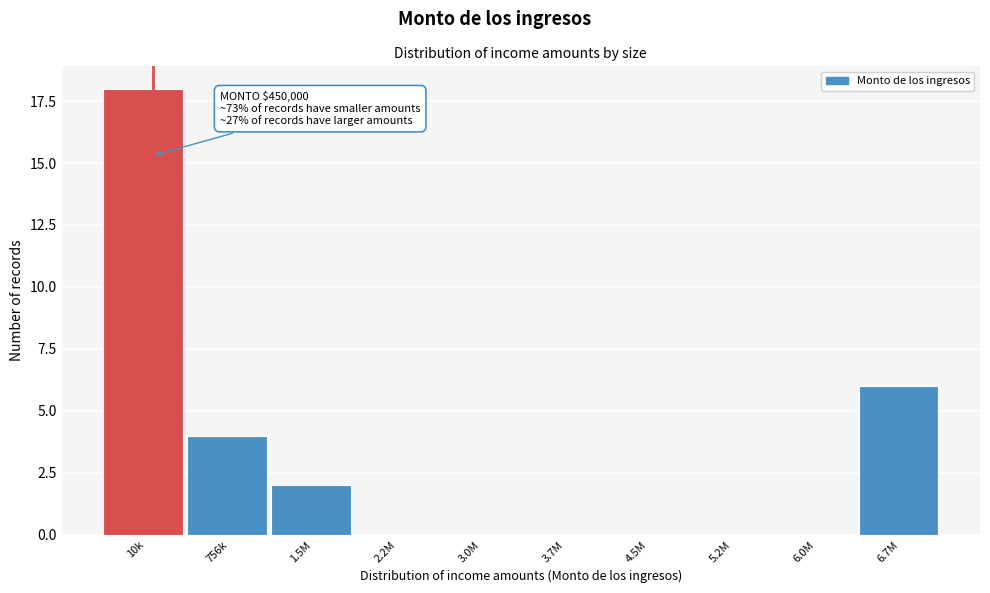

Reading left to right, transcribe all the data shown in this chart.

10k=18	756k=4	1.5M=2	2.2M=0	3.0M=0	3.7M=0	4.5M=0	5.2M=0	6.0M=0	6.7M=6